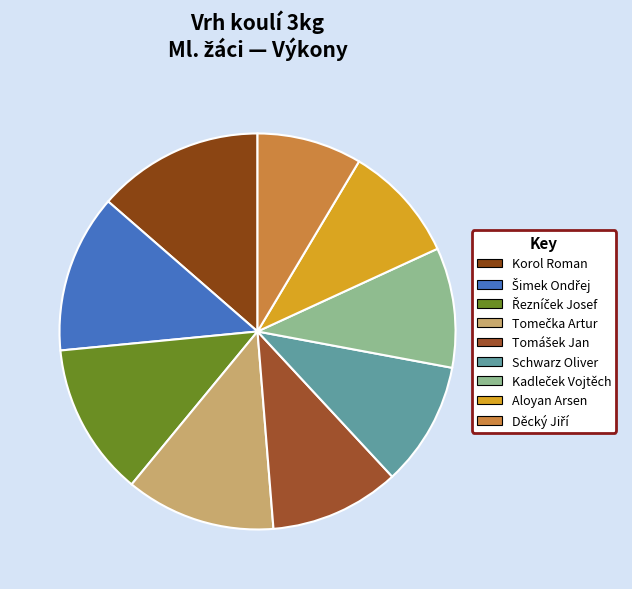

Is Korol Roman the majority of the pie?

No